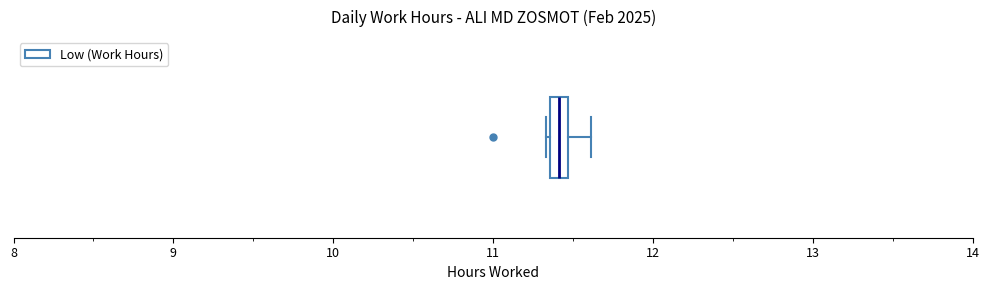

Where is the left edge of the box on the x-axis? The values are not printed on the chart, so give them approximately, as read against the axis.

11.4